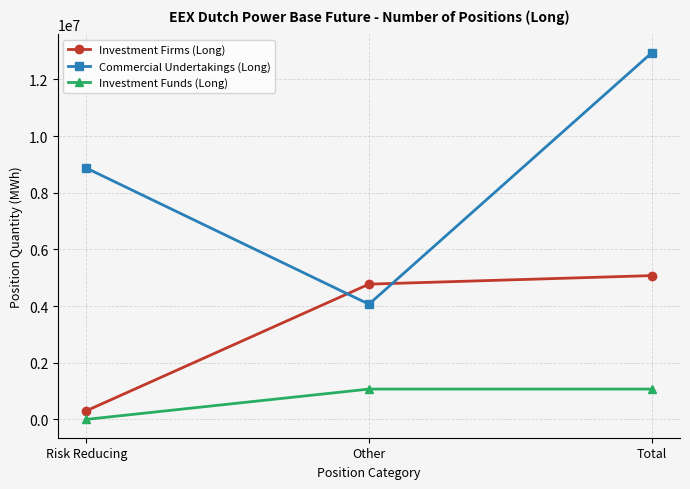

What is the spread (max minus min) of values at Other?

3703947